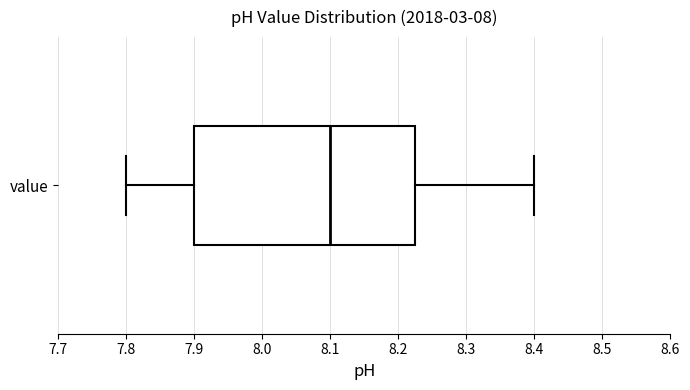

Transcribe this box plot: give where the median line is, the range the box spans, and where the two whiskers end, as read against the x-axis. The values are not printed on the chart, so give them approximately, as read against the axis.

median 8.10, box 7.90 to 8.23, whiskers 7.80 to 8.40